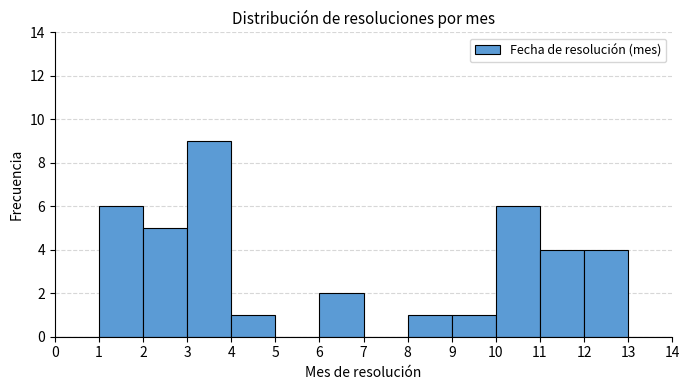

Reading left to right, list every bar in this chart as the range it spans on the x-axis followed by its height. The values are not printed on the chart, so give them approximately, as read against the axis.

0 to 1: 0
1 to 2: 6
2 to 3: 5
3 to 4: 9
4 to 5: 1
5 to 6: 0
6 to 7: 2
7 to 8: 0
8 to 9: 1
9 to 10: 1
10 to 11: 6
11 to 12: 4
12 to 13: 4
13 to 14: 0